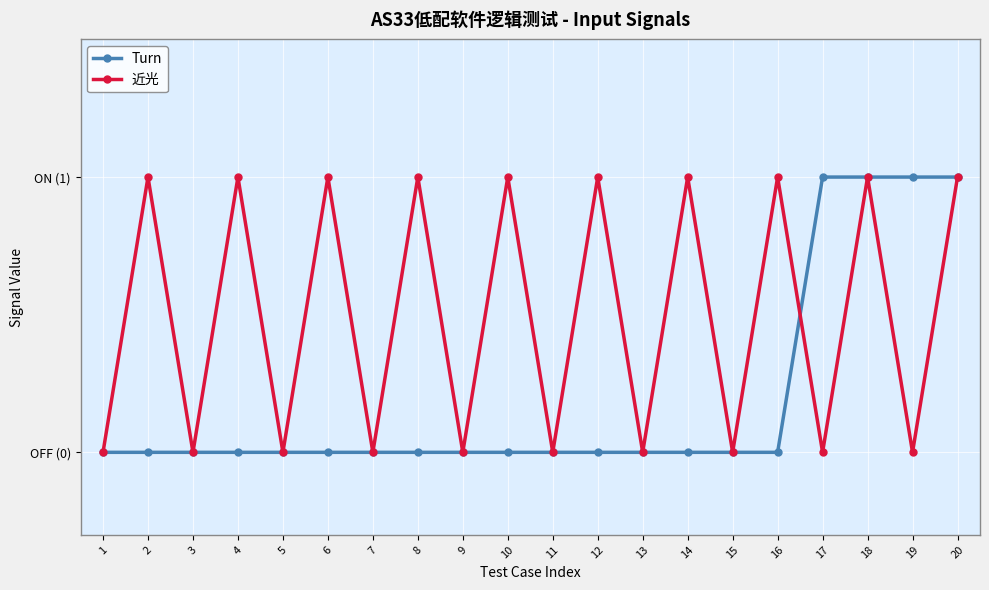

List the series in order of their overall mean, highest first.

近光, Turn